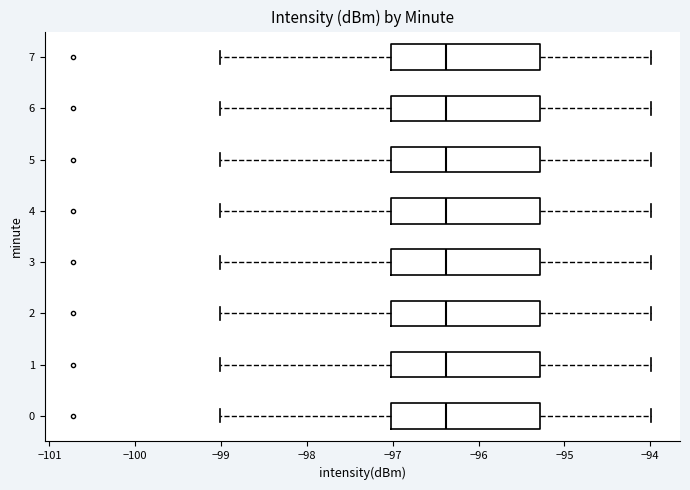

Reading bottom to top, read every box against the x-axis: the position of its median line, the range the box covers, and the ends of its whiskers. The values are not printed on the chart, so give them approximately, as read against the axis.

0: median -96.4, box -97.0 to -95.3, whiskers -99.0 to -94.0
1: median -96.4, box -97.0 to -95.3, whiskers -99.0 to -94.0
2: median -96.4, box -97.0 to -95.3, whiskers -99.0 to -94.0
3: median -96.4, box -97.0 to -95.3, whiskers -99.0 to -94.0
4: median -96.4, box -97.0 to -95.3, whiskers -99.0 to -94.0
5: median -96.4, box -97.0 to -95.3, whiskers -99.0 to -94.0
6: median -96.4, box -97.0 to -95.3, whiskers -99.0 to -94.0
7: median -96.4, box -97.0 to -95.3, whiskers -99.0 to -94.0